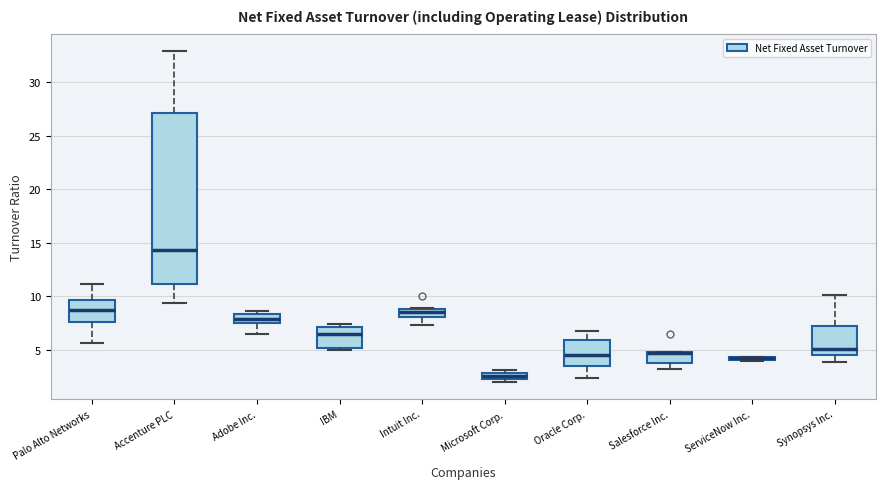

Comparing the boxes themselves (not the whiskers), which one is the tallest?

Accenture PLC